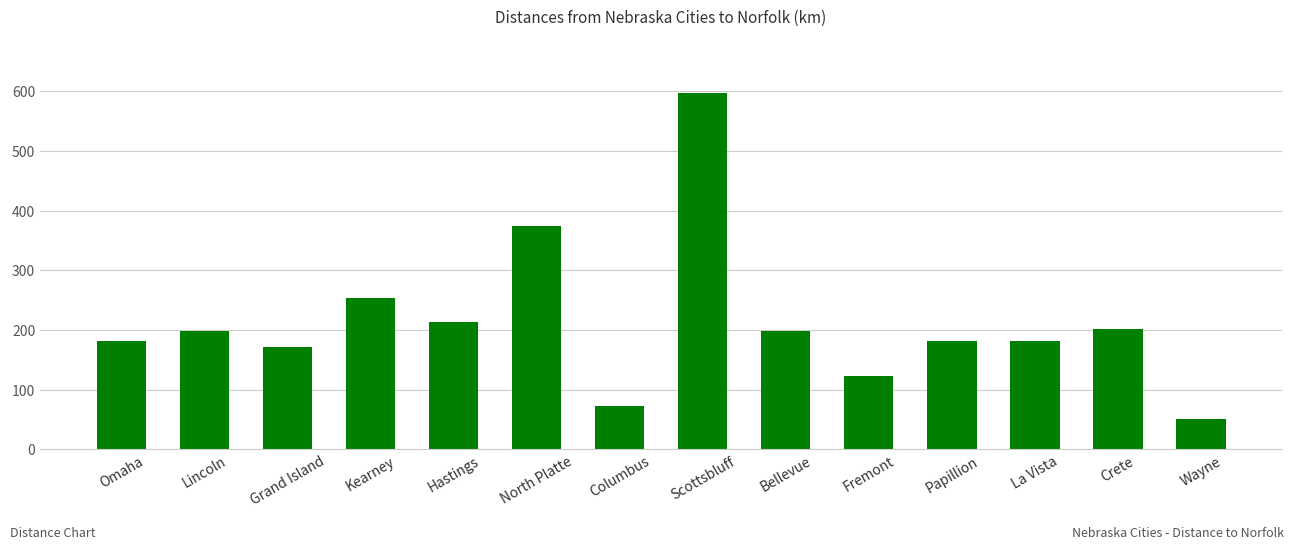

Which has a higher value, Scottsbluff or Grand Island?

Scottsbluff